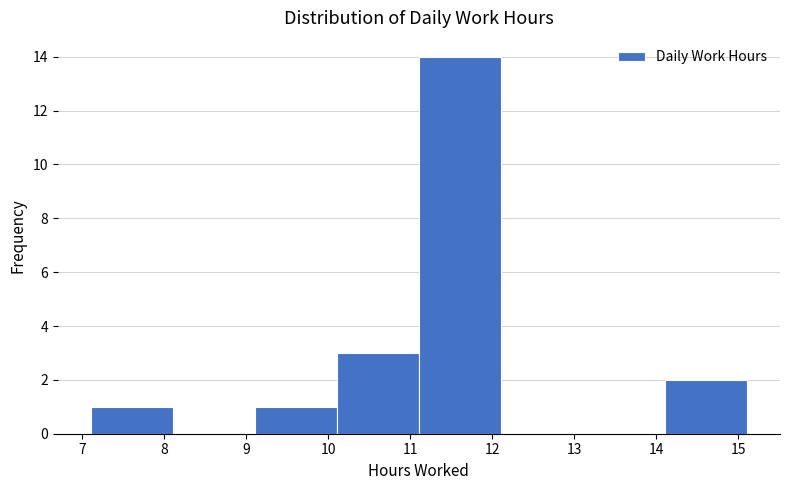

Reading left to right, list every bar in this chart as the range it spans on the x-axis followed by its height. Neither the bar edges nor the heights are printed on the chart, so give them approximately, as read against the axes.

7.1 to 8.1: 1
8.1 to 9.1: 0
9.1 to 10.1: 1
10.1 to 11.1: 3
11.1 to 12.1: 14
12.1 to 13.1: 0
13.1 to 14.1: 0
14.1 to 15.1: 2